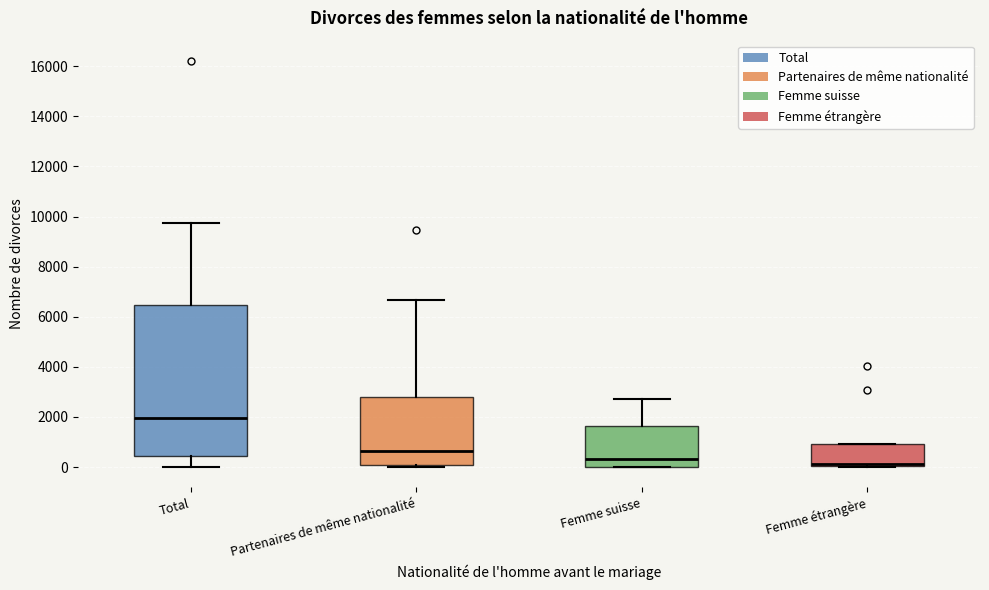

Reading left to right, read every box against the y-axis: the position of its median line, the range the box covers, and the ends of its whiskers. The values are not printed on the chart, so give them approximately, as read against the axis.

Total: median 2000, box 400 to 6400, whiskers 0 to 9800
Partenaires de même nationalité: median 600, box 0 to 2800, whiskers 0 (just below the box's lower edge) to 6600
Femme suisse: median 400, box 0 to 1600, whiskers 0 to 2800
Femme étrangère: median 200, box 0 to 1000, whiskers 0 to 1000